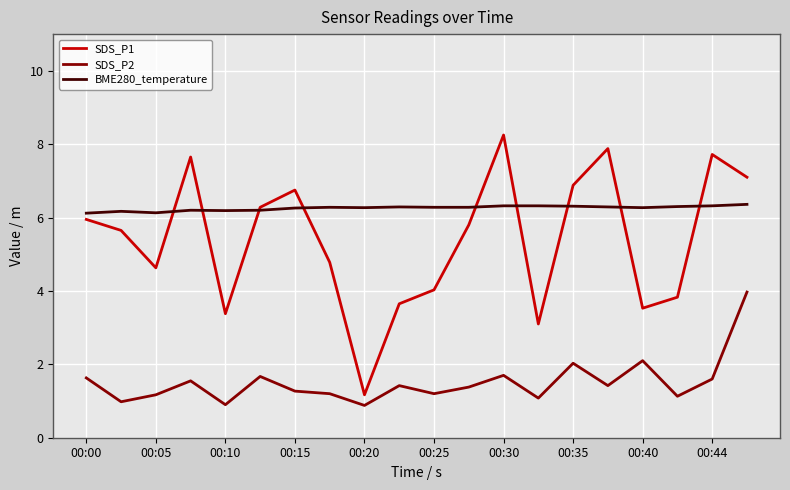

True or false: SDS_P2 and BME280_temperature cross at least once.

False